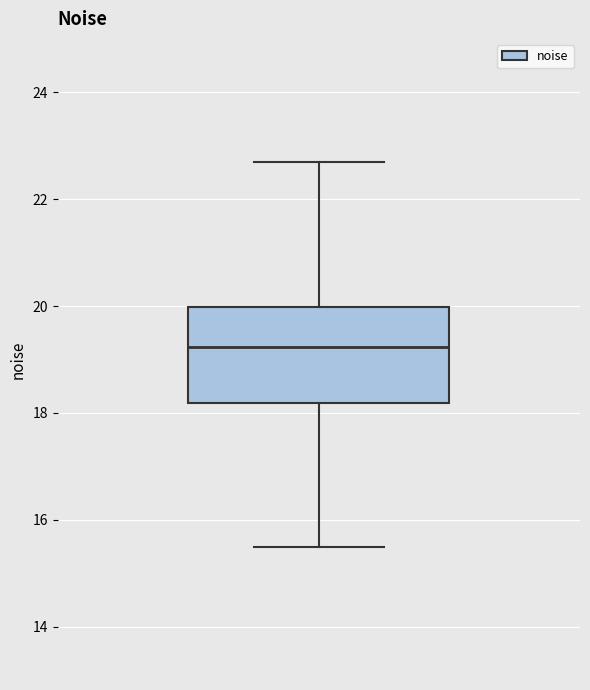

Where is the upper edge of the box on the y-axis? The values are not printed on the chart, so give them approximately, as read against the axis.

20.0